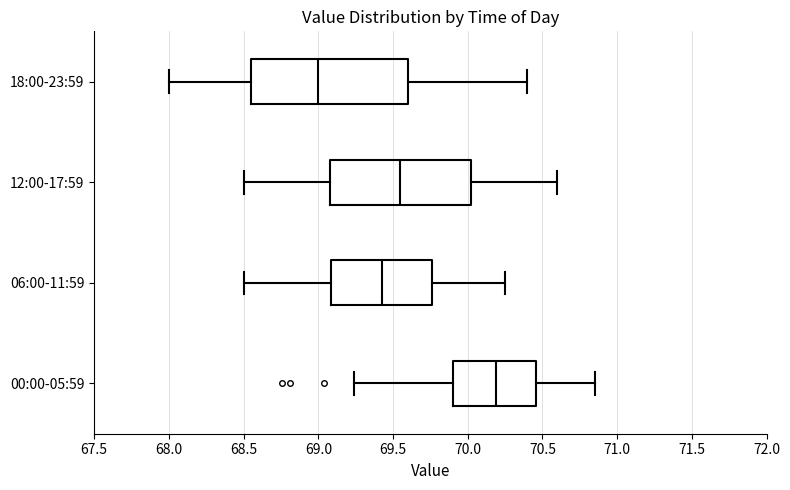

Which box is the widest, from its left edge to its right edge?

18:00-23:59